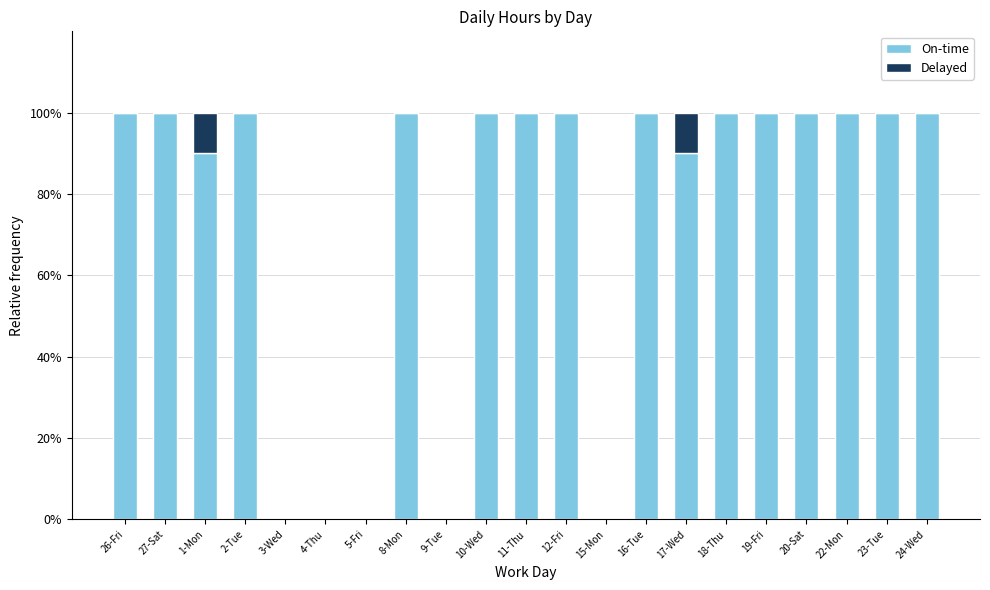

True or false: On-time has a value of -66.3 at 5-Fri.

False